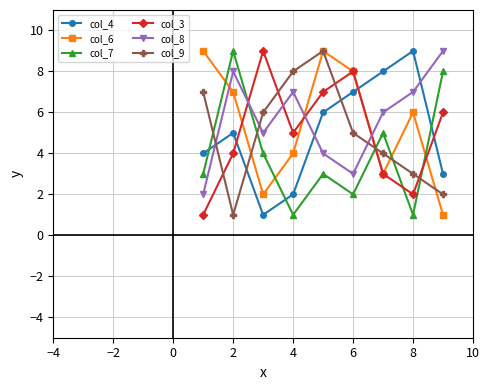

Does the chart display data point markers on the line(s)?

Yes